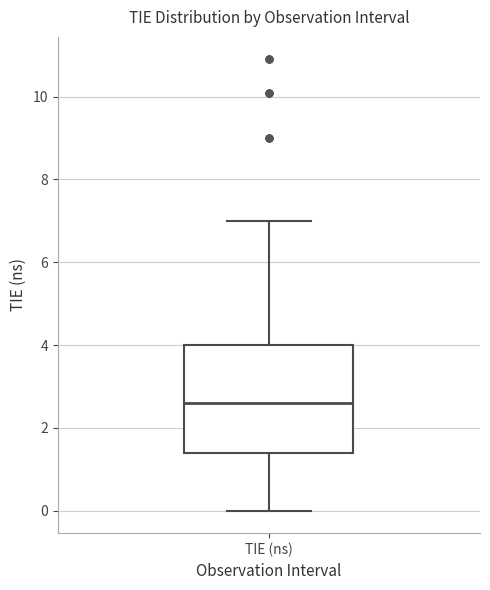

Where does the median line of the box for TIE (ns) sit on the y-axis? The values are not printed on the chart, so give them approximately, as read against the axis.

2.6